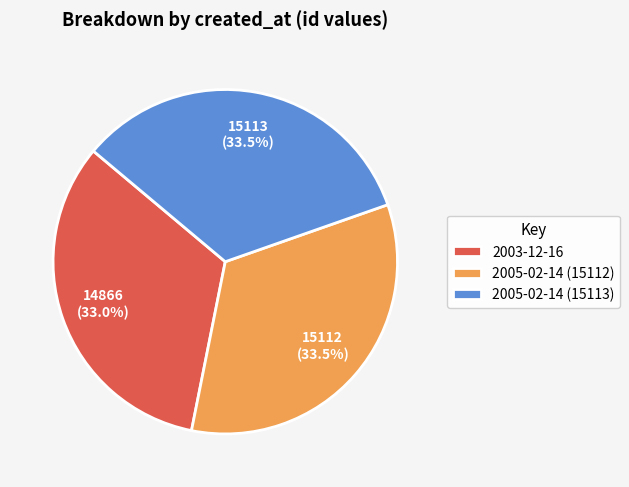

Count the number of slices in the pie.

3